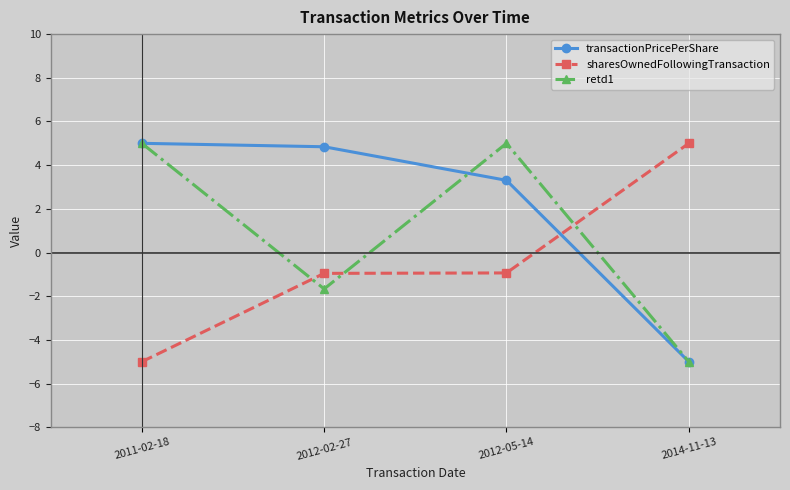

Which series ends up on top after the final intersection of transactionPricePerShare and sharesOwnedFollowingTransaction?

sharesOwnedFollowingTransaction